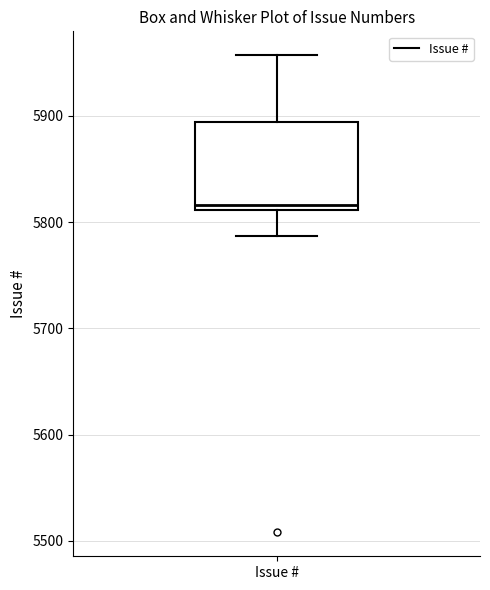

Read this box plot against the y-axis: the position of the median line, the range covered by the box, and the ends of both whiskers. The values are not printed on the chart, so give them approximately, as read against the axis.

median 5820, box 5810 to 5890, whiskers 5790 to 5960